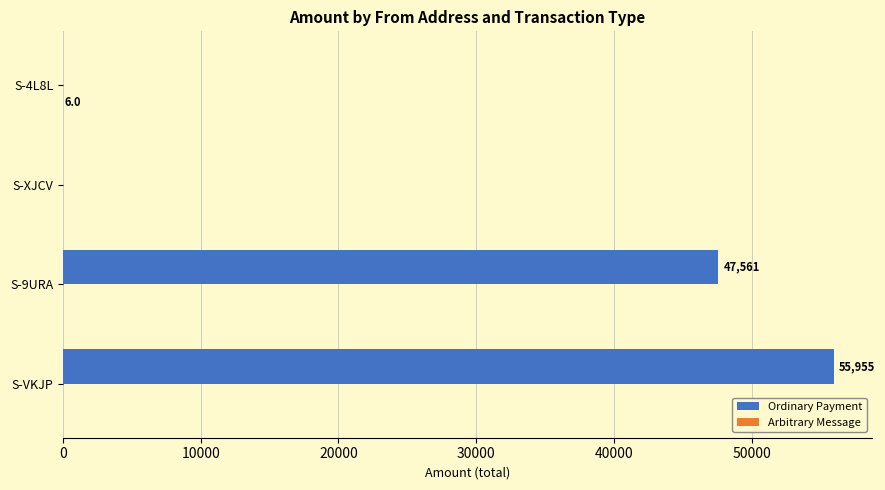

At which label is Ordinary Payment closest to 27977?

S-9URA